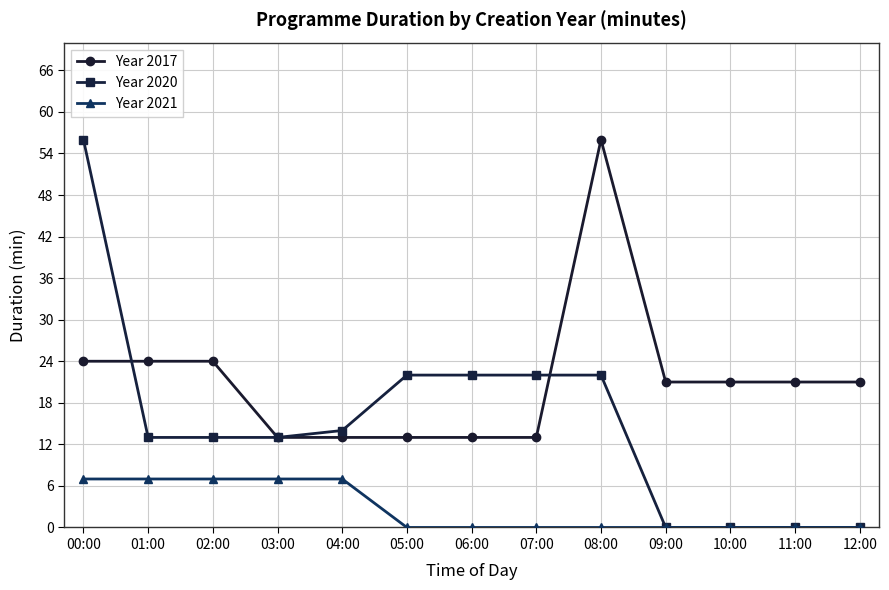

Which series has the largest total across all categories?

Year 2017